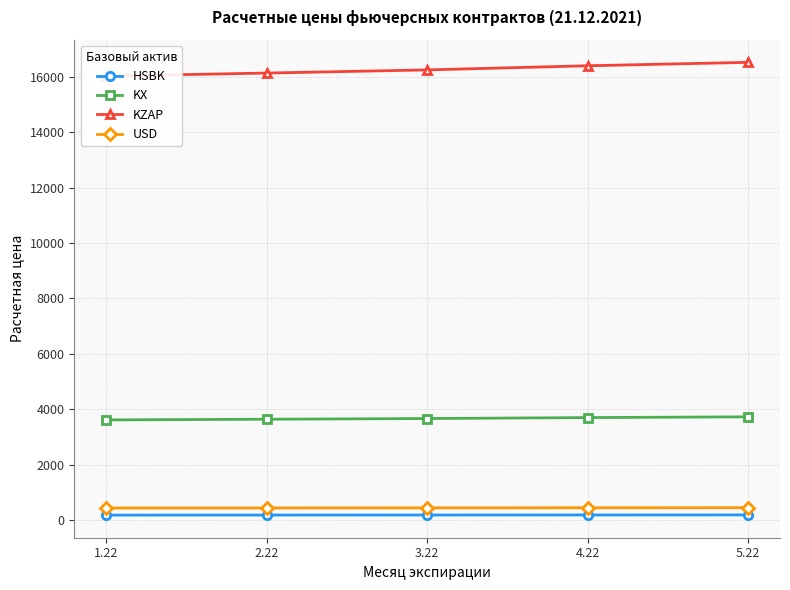

The KX series shows 3729.6 at 5.22. True or false?

True